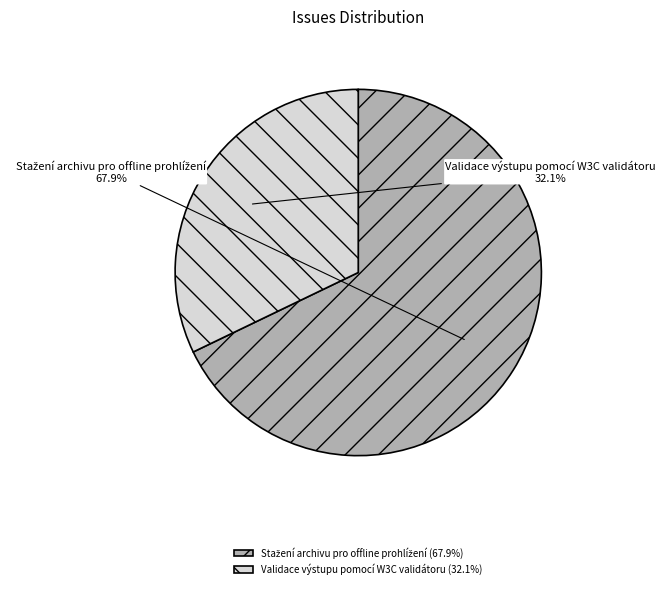

To the nearest percent, what is the average slice percentage?

50%